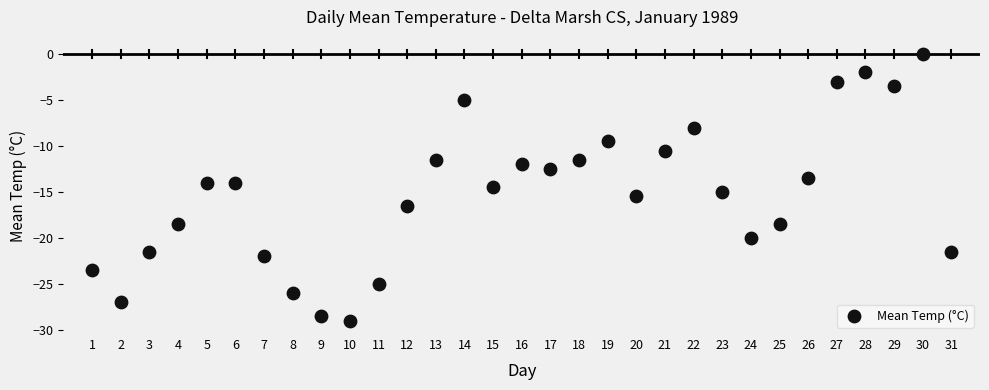

What is the range of X values (max minus min)?

30.0